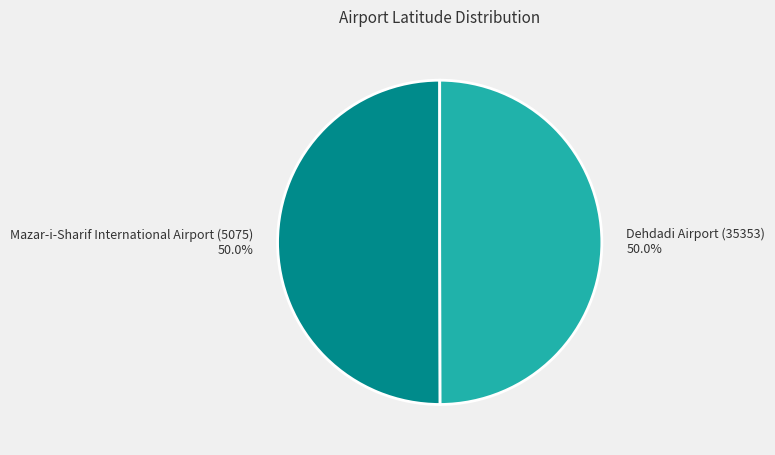

How many segments does this pie chart have?

2